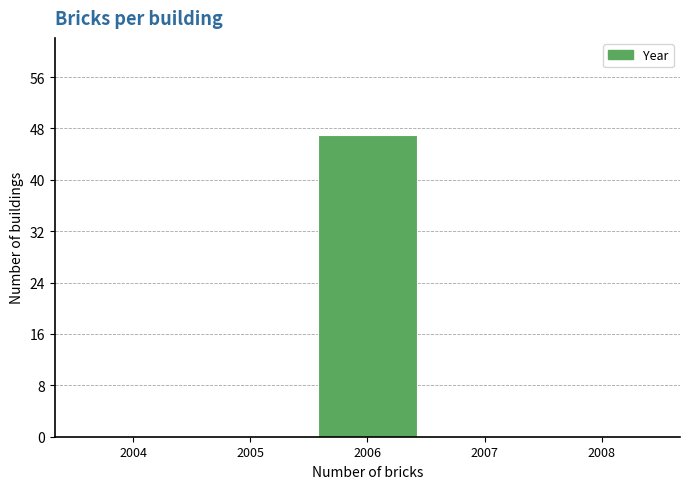

Reading left to right, list every bar in this chart as the range it spans on the x-axis followed by its height. The values are not printed on the chart, so give them approximately, as read against the axis.

2003.5 to 2004.5: 0
2004.5 to 2005.5: 0
2005.5 to 2006.5: 47
2006.5 to 2007.5: 0
2007.5 to 2008.5: 0